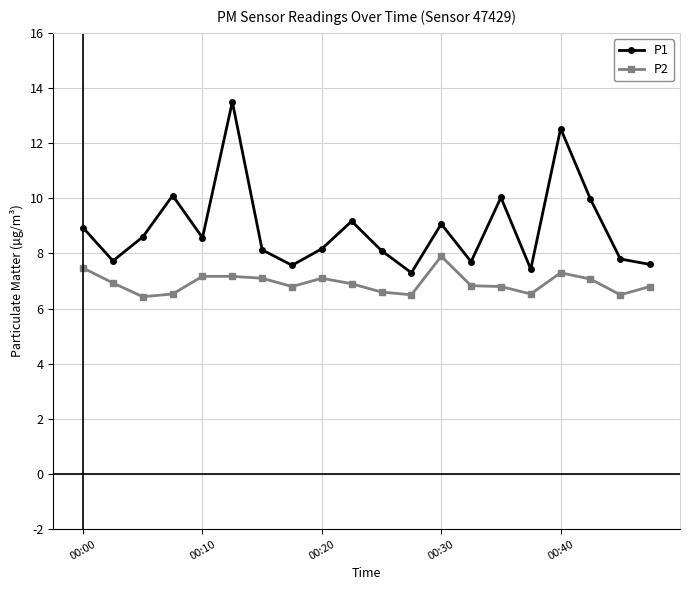

True or false: P2 and P1 cross at least once.

False